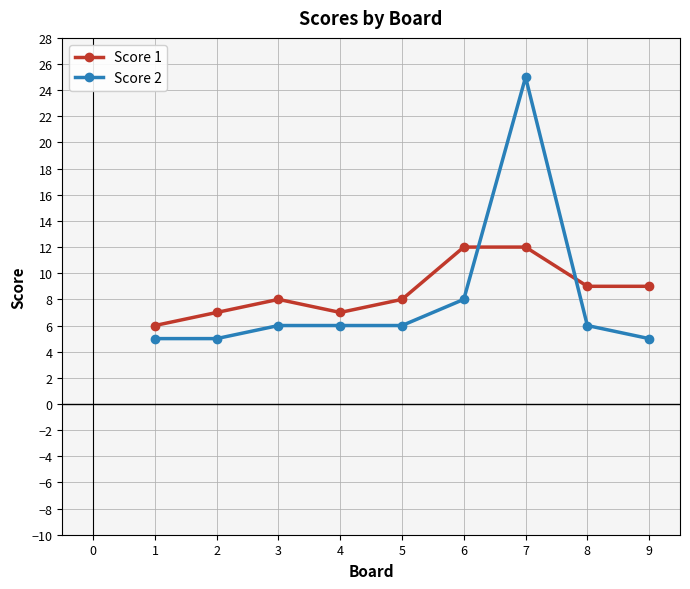

Which series has the widest spread of values?

Score 2